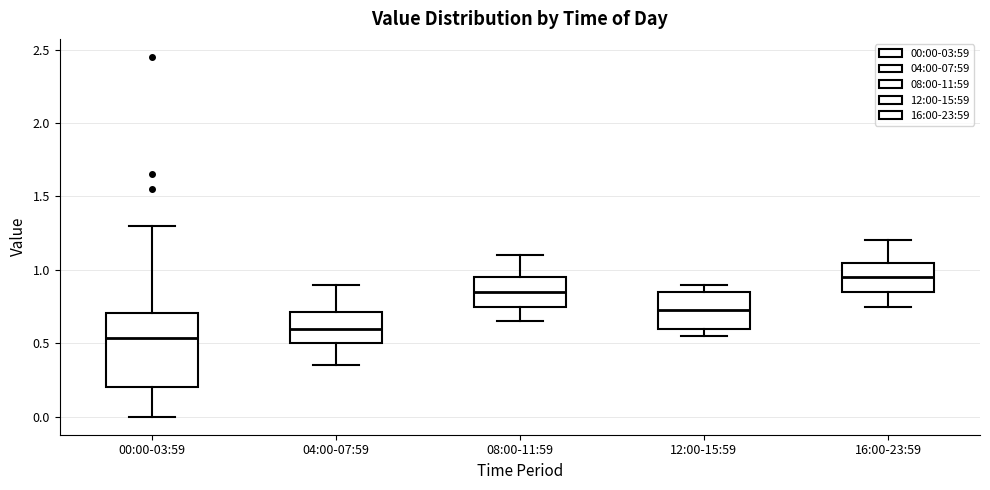

Reading left to right, read every box against the y-axis: the position of its median line, the range the box covers, and the ends of its whiskers. The values are not printed on the chart, so give them approximately, as read against the axis.

00:00-03:59: median 0.55, box 0.20 to 0.70, whiskers 0.00 to 1.30
04:00-07:59: median 0.60, box 0.50 to 0.70, whiskers 0.35 to 0.90
08:00-11:59: median 0.85, box 0.75 to 0.95, whiskers 0.65 to 1.10
12:00-15:59: median 0.75, box 0.60 to 0.85, whiskers 0.55 to 0.90
16:00-23:59: median 0.95, box 0.85 to 1.05, whiskers 0.75 to 1.20